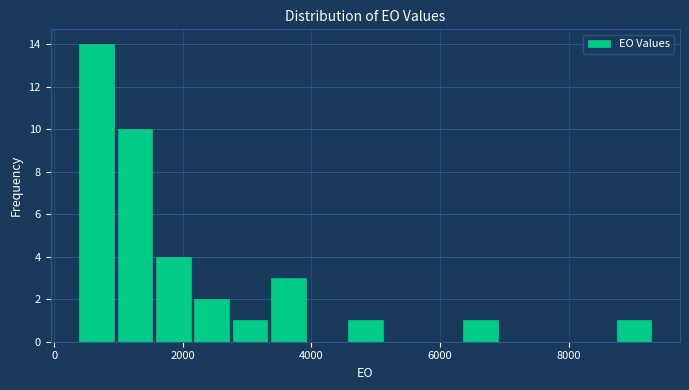

Around what value on the x-axis is the tallest bar? Give the approximate position of its centre, as read against the axis.

600